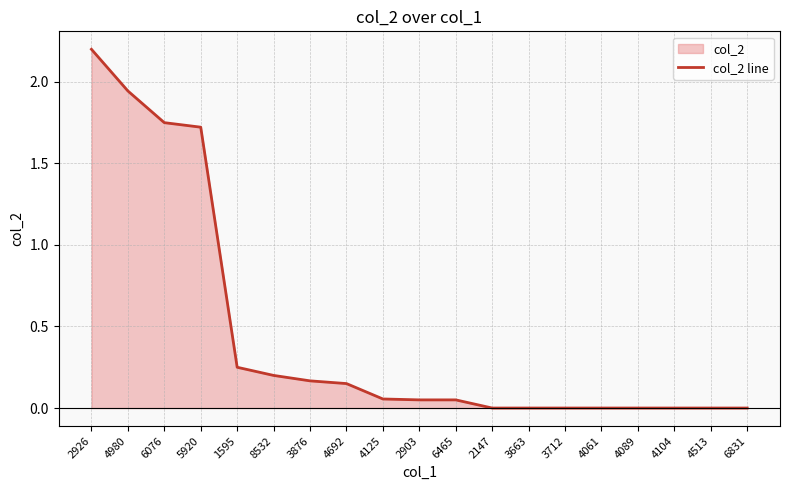

At which category does the chart reach its peak across all series?

2926